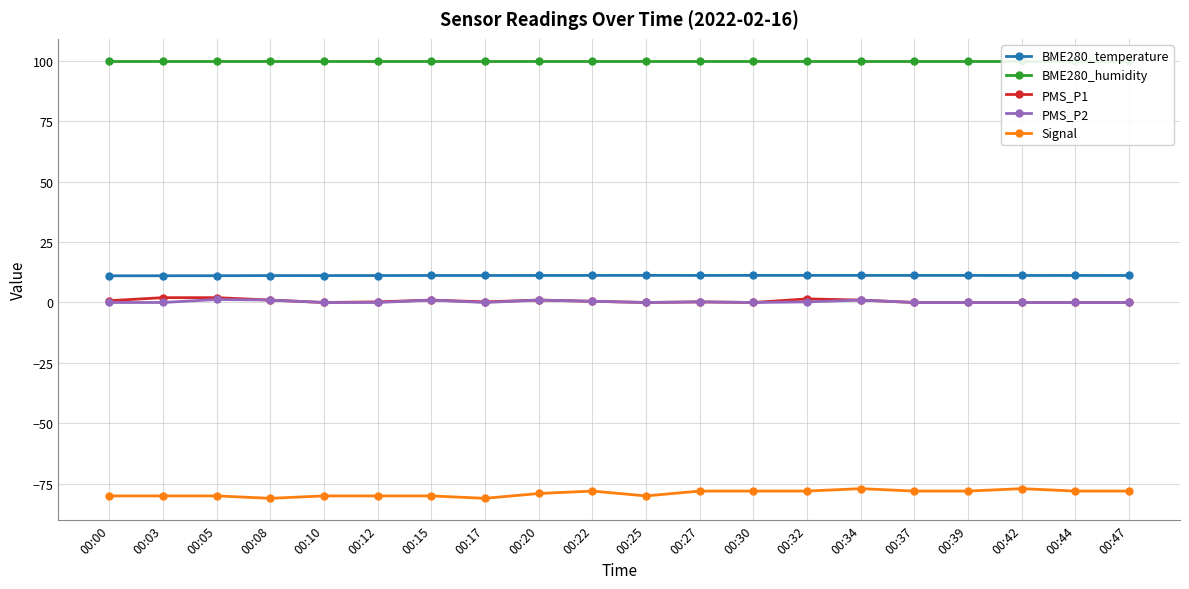

True or false: BME280_humidity and PMS_P2 cross at least once.

False